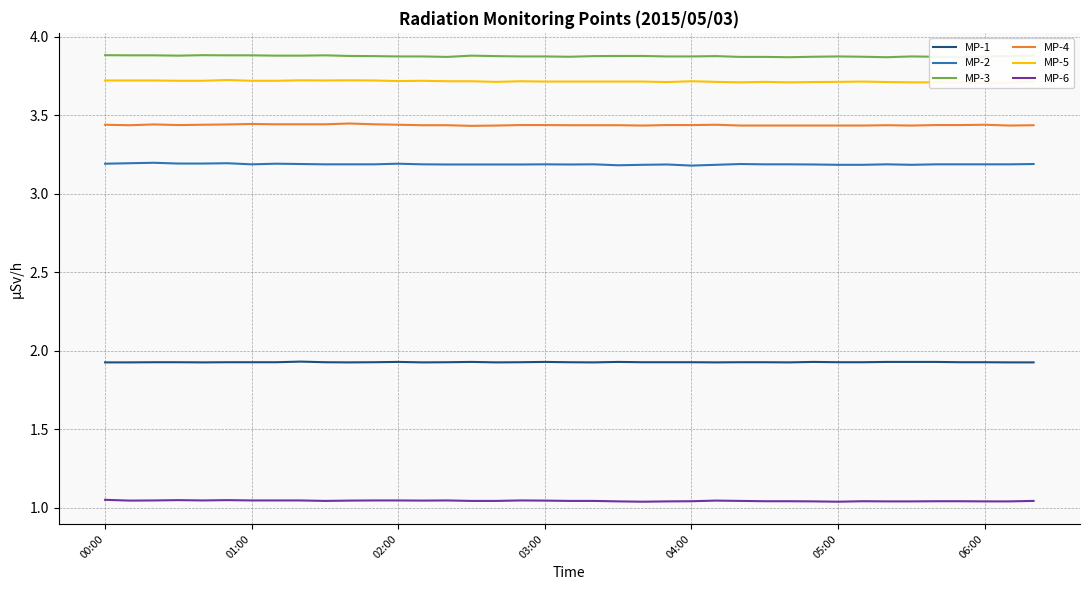

Rank the series at 37 from highest to lowest value.

MP-3, MP-5, MP-4, MP-2, MP-1, MP-6